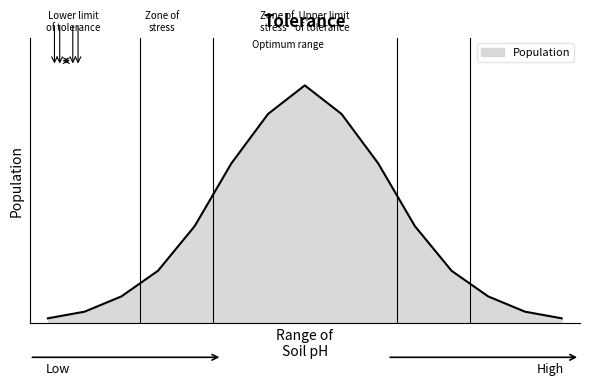

Does the chart have visible grid lines?

No